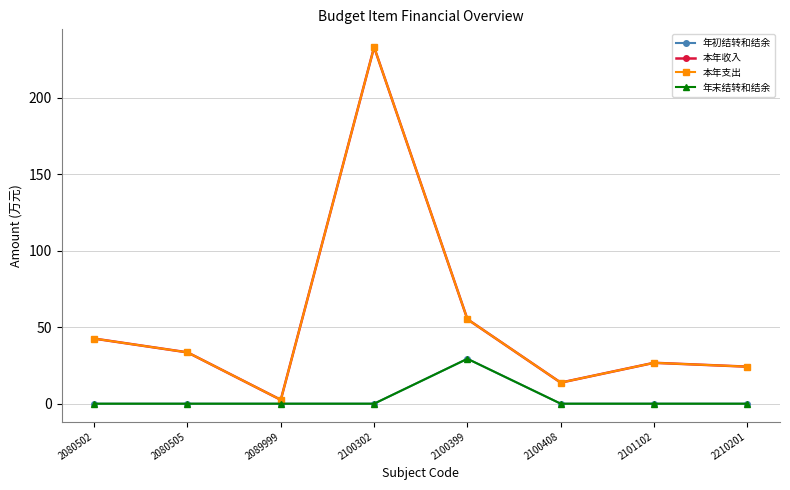

The value of 本年支出 at 2080502 is 61.1. True or false?

False